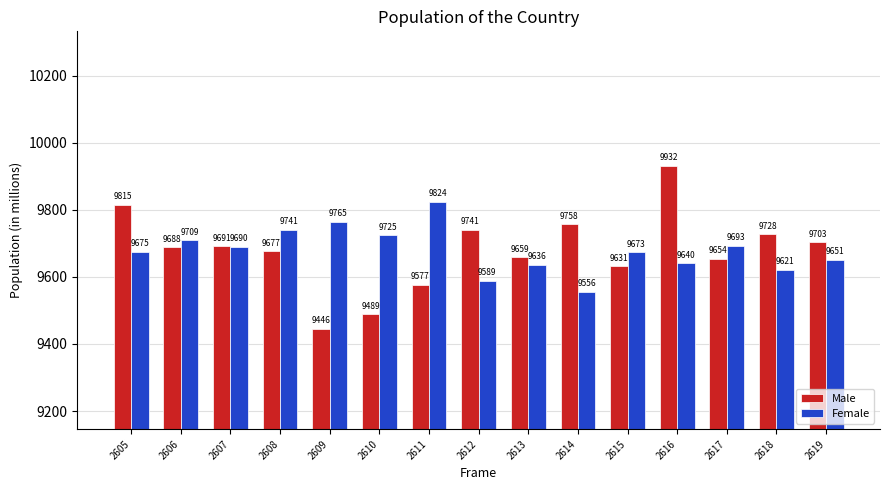

What is the spread (max minus min) of values at 2609?

319